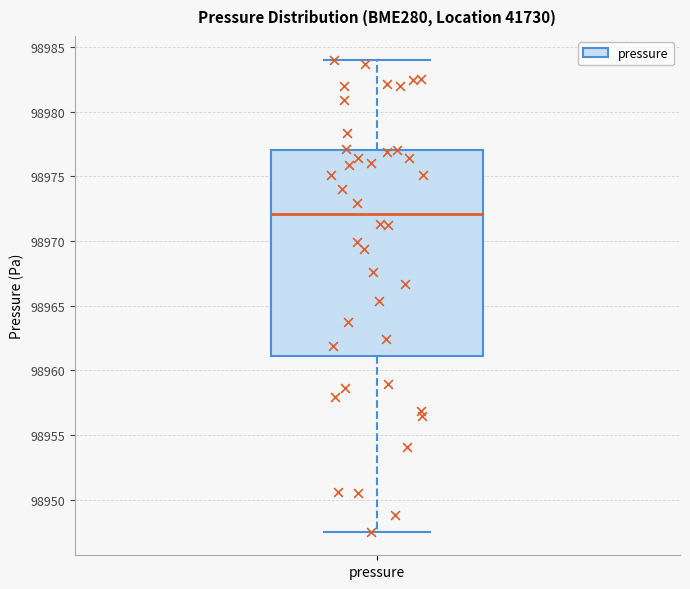

Where is the lower edge of the box for pressure on the y-axis? The values are not printed on the chart, so give them approximately, as read against the axis.

98961.0